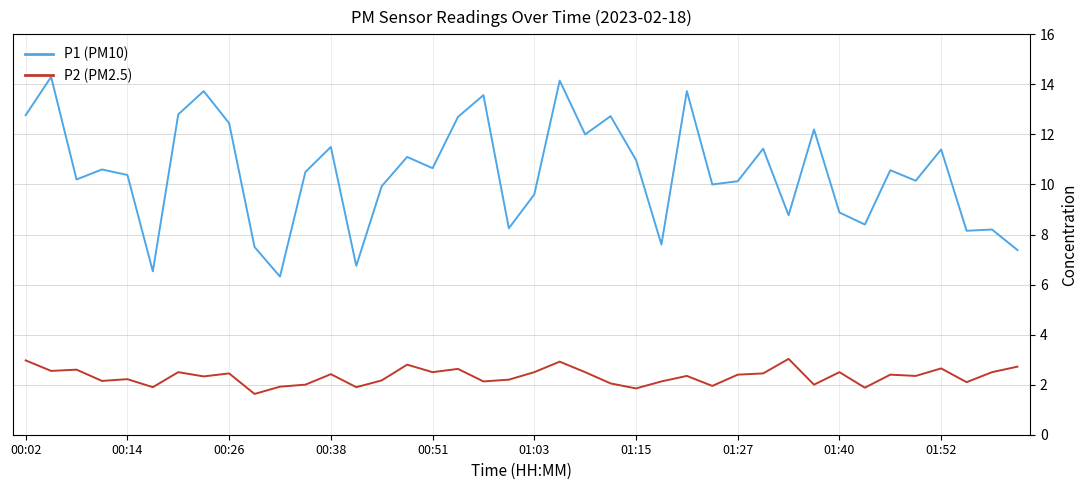

What is the smallest value displayed?

1.6